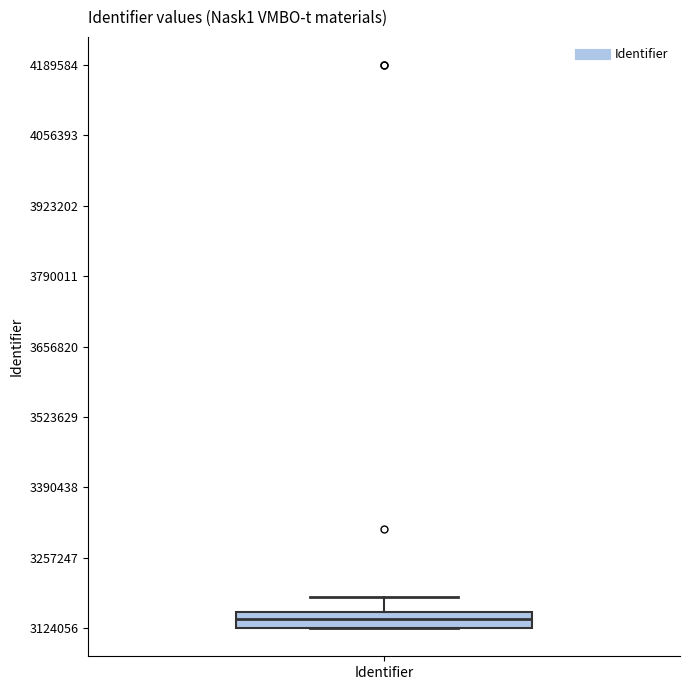

Read this box plot against the y-axis: the position of the median line, the range covered by the box, and the ends of both whiskers. The values are not printed on the chart, so give them approximately, as read against the axis.

median 3140000, box 3120000 to 3160000, whiskers 3120000 to 3180000